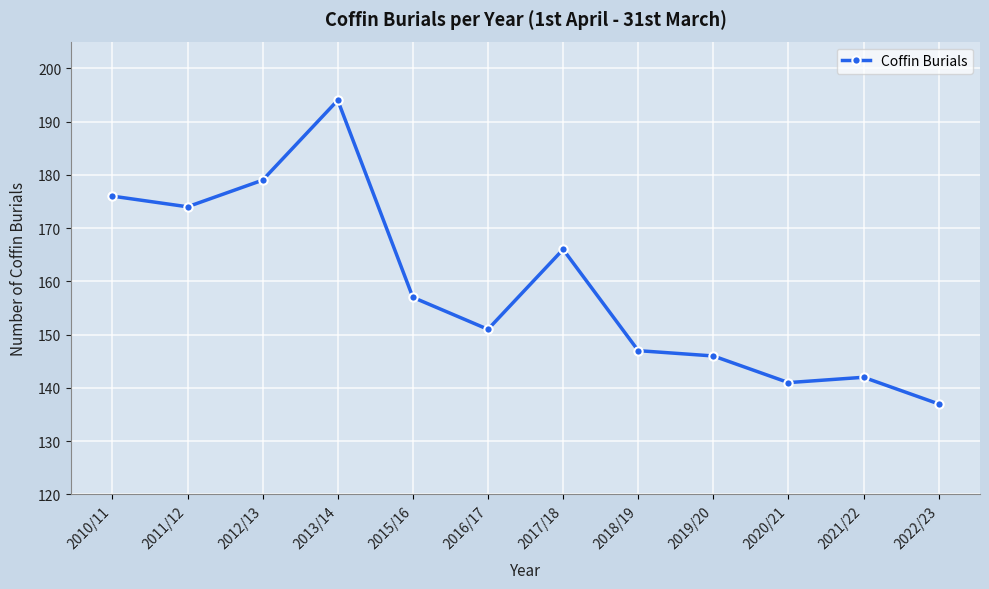

Where does the data first go above 157?

2010/11